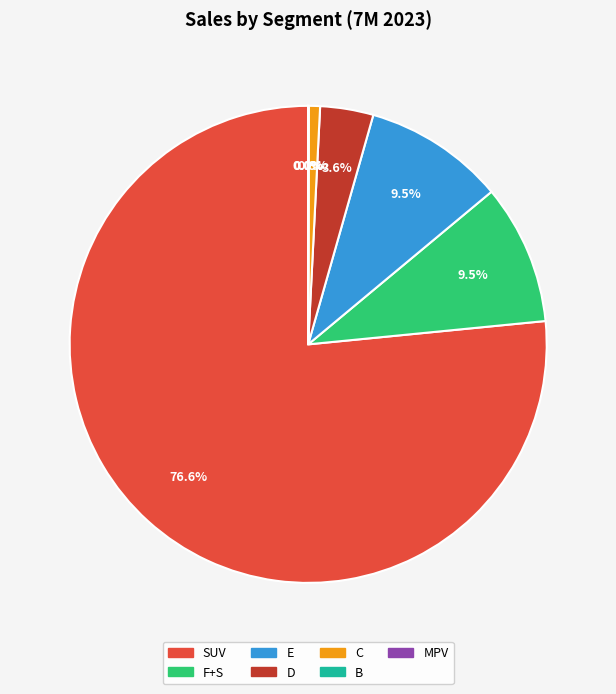

Which slice is the largest?

SUV